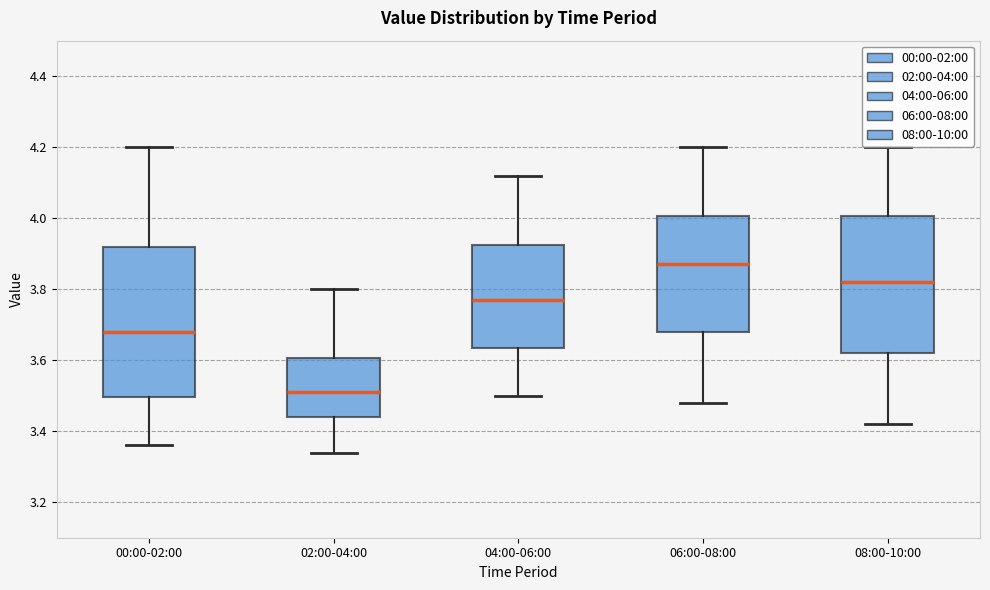

Reading left to right, transcribe this box plot: for each box, give where its median line is, the range the box spans, and where its two whiskers end, as read against the y-axis. The values are not printed on the chart, so give them approximately, as read against the axis.

00:00-02:00: median 3.68, box 3.50 to 3.92, whiskers 3.36 to 4.20
02:00-04:00: median 3.52, box 3.44 to 3.60, whiskers 3.34 to 3.80
04:00-06:00: median 3.78, box 3.64 to 3.92, whiskers 3.50 to 4.12
06:00-08:00: median 3.88, box 3.68 to 4.00, whiskers 3.48 to 4.20
08:00-10:00: median 3.82, box 3.62 to 4.00, whiskers 3.42 to 4.20